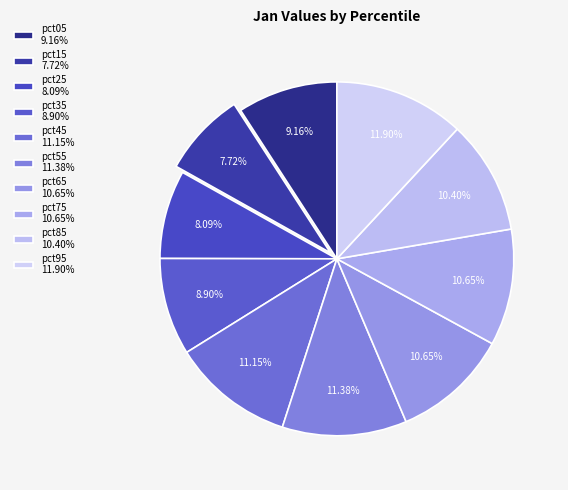

Is it true that pct05 is 14% of the pie?

False